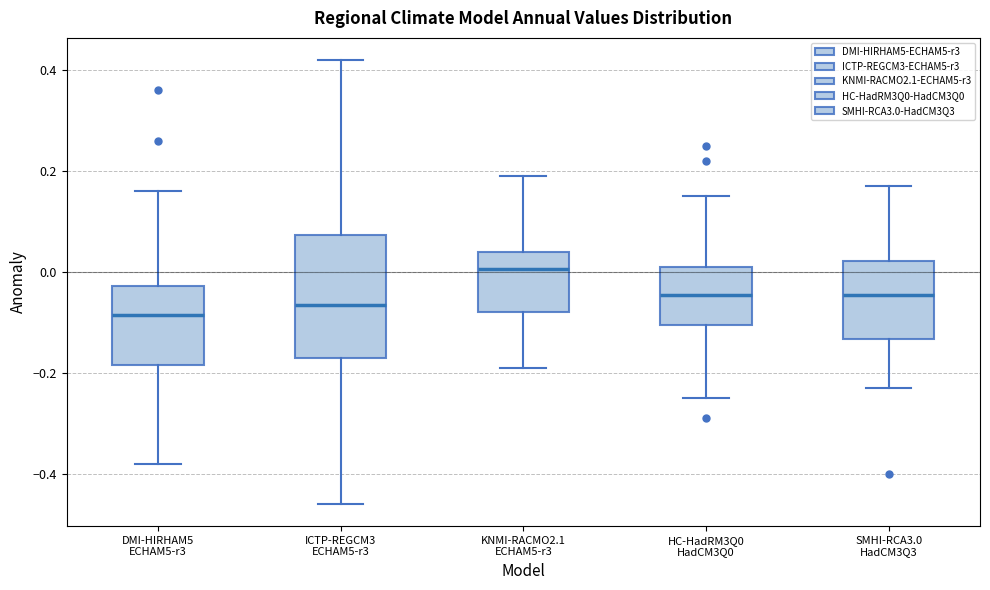

Comparing the boxes themselves (not the whiskers), which one is the tallest?

ICTP-REGCM3 ECHAM5-r3